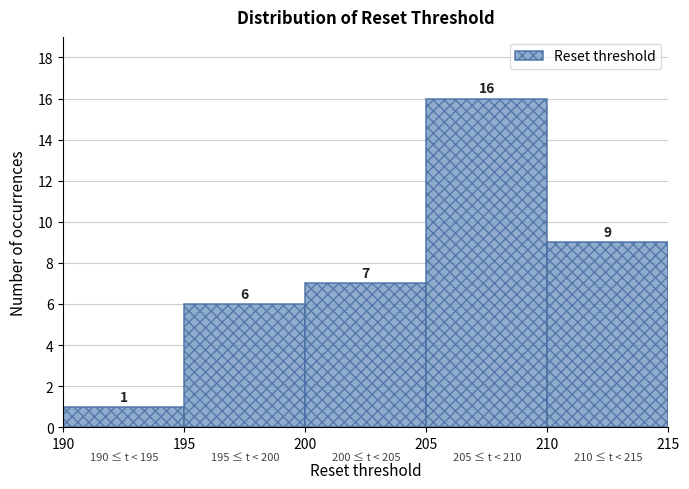

Reading left to right, list every bar in this chart as the range it spans on the x-axis followed by its height.

190 to 195: 1
195 to 200: 6
200 to 205: 7
205 to 210: 16
210 to 215: 9